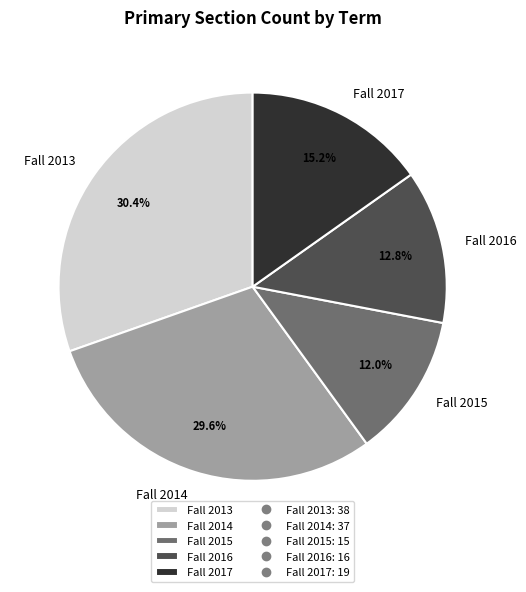

Does any single category account for the majority?

No